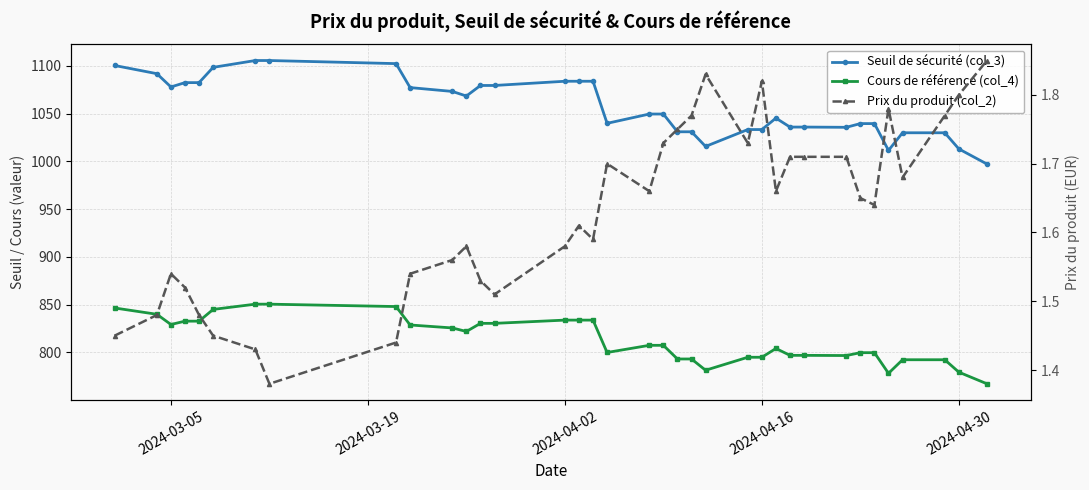

What is the average value of the Cours de référence (col_4) series?

813.5